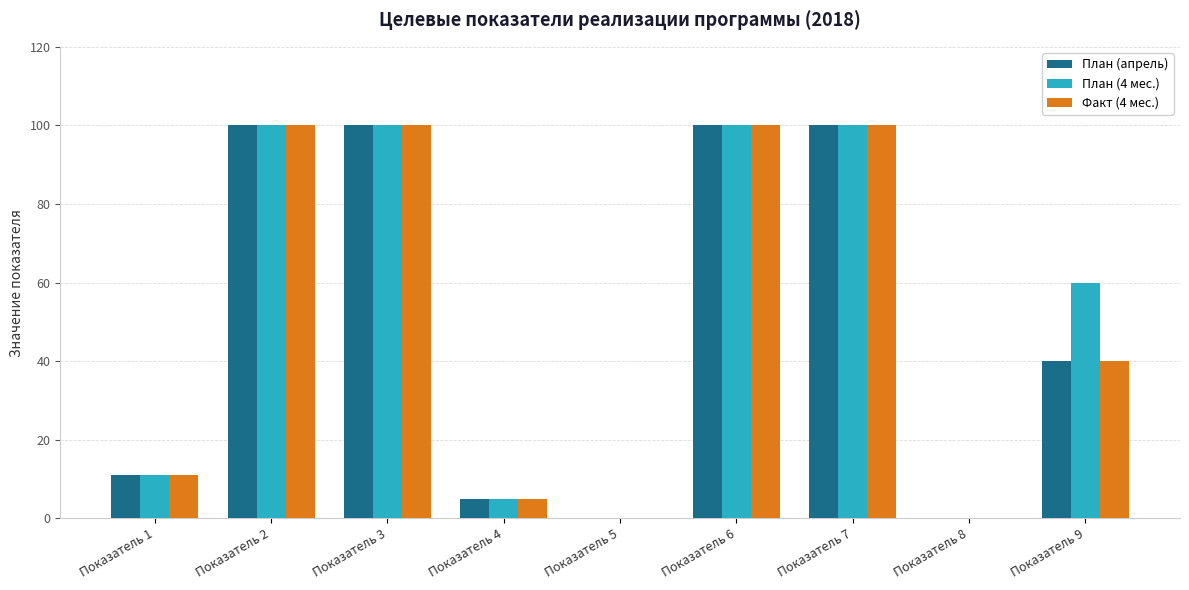

The План (апрель) series shows 42 at Показатель 8. True or false?

False